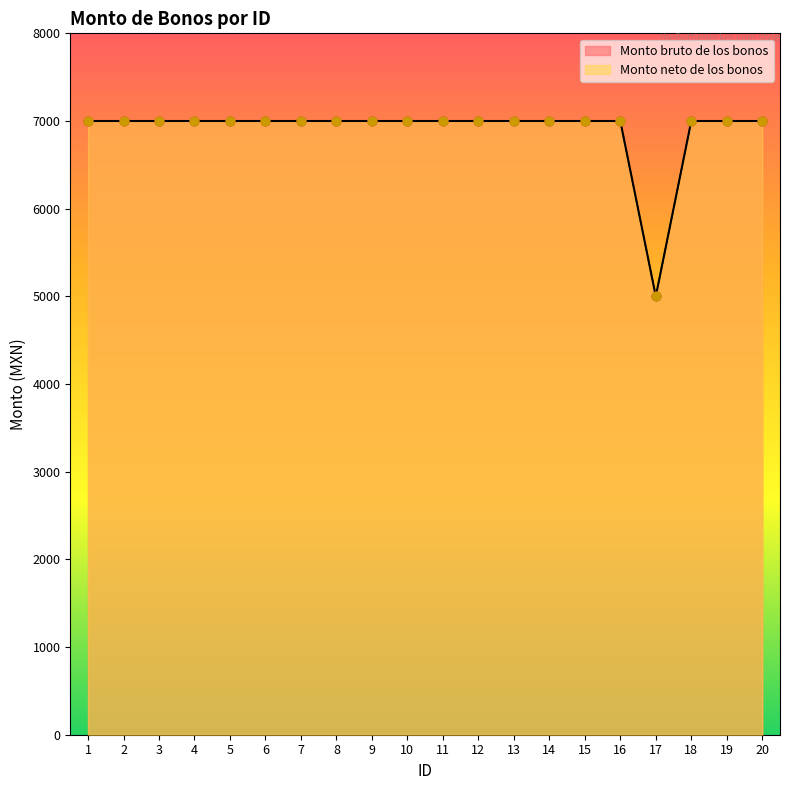

Which series has the largest total across all categories?

Monto bruto de los bonos